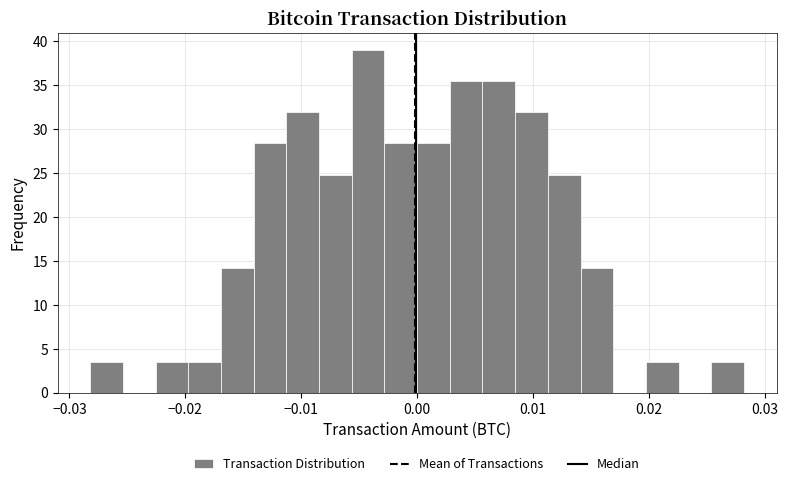

Around what value on the x-axis is the tallest bar? Give the approximate position of its centre, as read against the axis.

-0.004